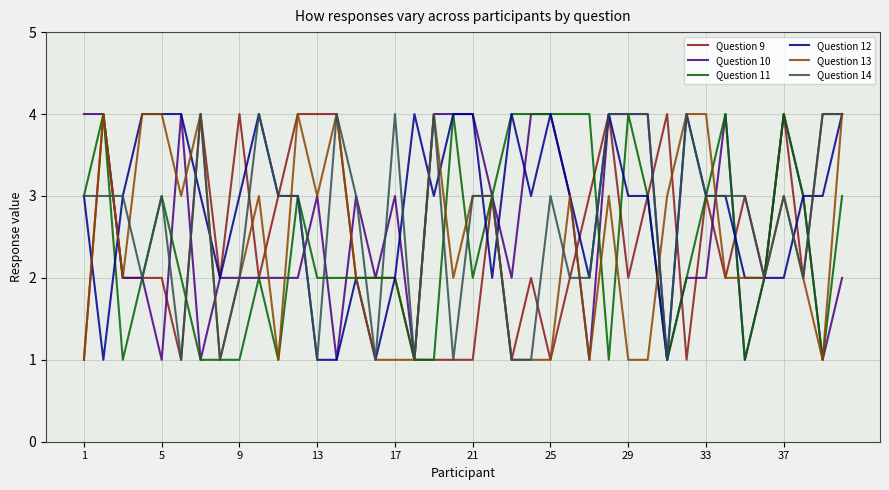

Reading left to right, extract all data points from this chart.

Question 9: 1	4	2	2	2	1	4	2	4	2	3	4	4	4	2	2	2	1	1	1	1	3	1	2	1	2	3	4	2	3	4	1	3	2	3	2	4	2	4	4
Question 10: 4	4	2	2	1	4	1	2	2	2	2	2	3	1	3	2	3	1	4	4	4	3	2	4	4	3	1	4	4	4	1	2	2	4	1	2	4	3	1	2
Question 11: 3	4	1	2	3	2	1	1	1	2	1	3	2	2	2	2	2	1	1	4	2	3	4	4	4	4	4	1	4	3	1	2	3	4	1	2	4	3	1	3
Question 12: 3	1	3	4	4	4	3	2	3	4	3	3	1	1	2	1	2	4	3	4	4	2	4	3	4	3	2	4	3	3	1	4	3	3	2	2	2	3	3	4
Question 13: 1	4	2	4	4	3	4	1	2	3	1	4	3	4	2	1	1	1	4	2	3	3	1	1	1	3	1	3	1	1	3	4	4	2	2	2	3	2	1	4
Question 14: 3	3	3	2	3	1	4	1	2	4	3	3	1	4	3	1	4	1	4	1	3	3	1	1	3	2	2	4	4	4	1	4	3	3	3	2	3	2	4	4